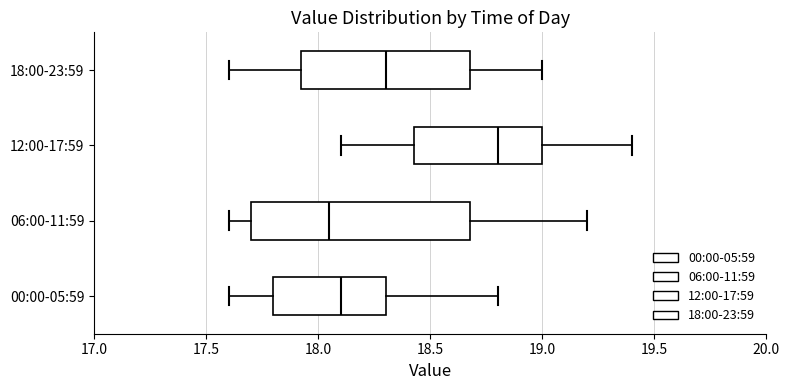

Which box's median line is the furthest to the left?

06:00-11:59